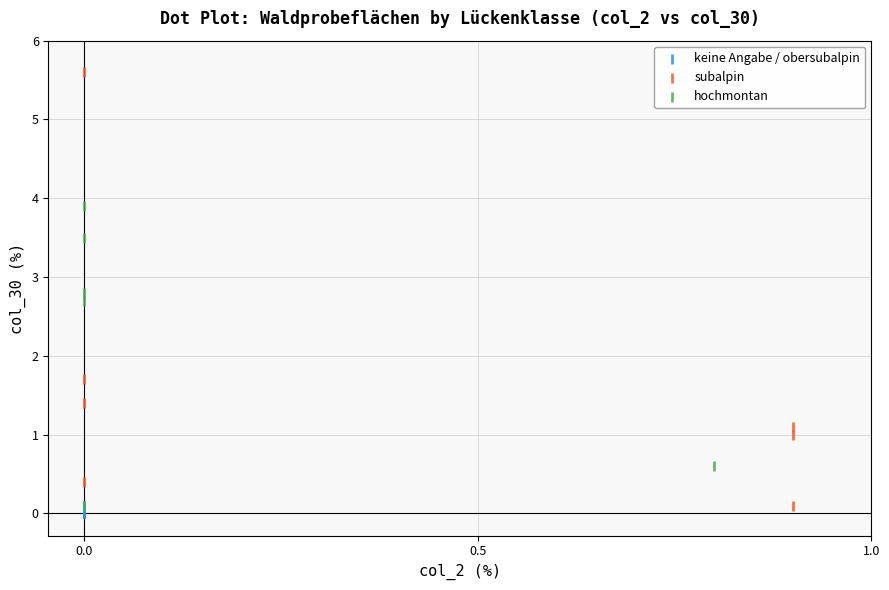

Which series contains the highest Y value?

subalpin